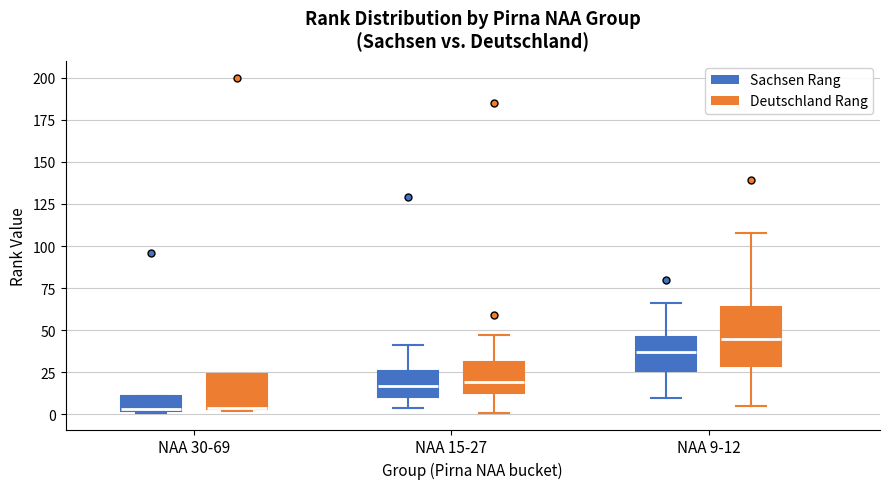

Reading left to right, read every box against the y-axis: the position of its median line, the range the box covers, and the ends of its whiskers. The values are not printed on the chart, so give them approximately, as read against the axis.

NAA 30-69 (Sachsen Rang): median 5, box 0 to 10, whiskers 0 to 10
NAA 30-69 (Deutschland Rang): median 5, box 5 to 25, whiskers 0 to 25
NAA 15-27 (Sachsen Rang): median 15, box 10 to 25, whiskers 5 to 40
NAA 15-27 (Deutschland Rang): median 20, box 15 to 30, whiskers 0 to 45
NAA 9-12 (Sachsen Rang): median 35, box 25 to 45, whiskers 10 to 65
NAA 9-12 (Deutschland Rang): median 45, box 30 to 65, whiskers 5 to 110